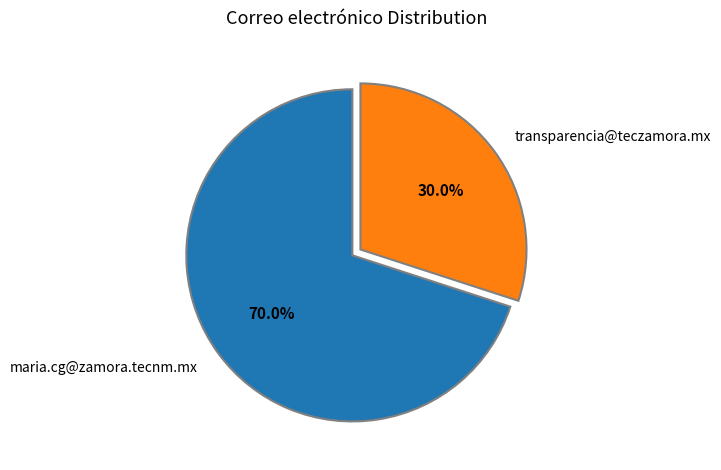

How many segments does this pie chart have?

2